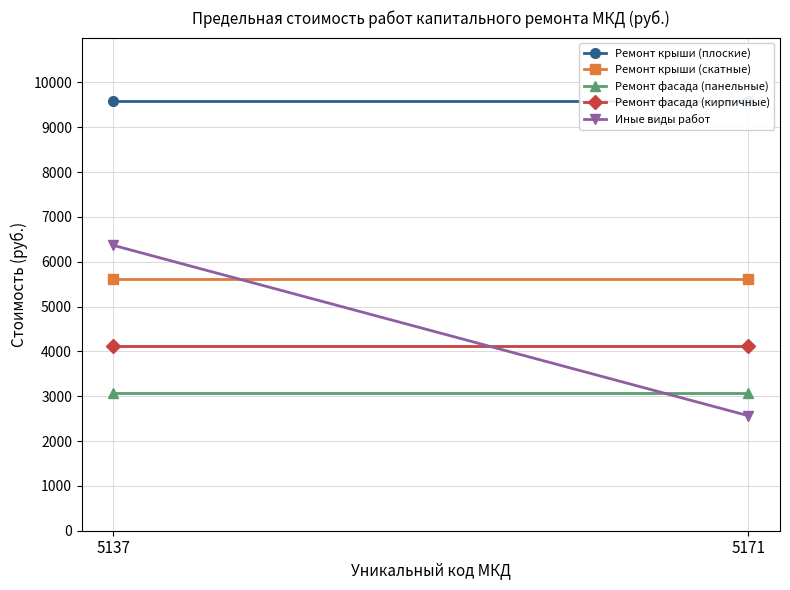

List the labels in order of Ремонт крыши (плоские) value, smallest first.

5137, 5171